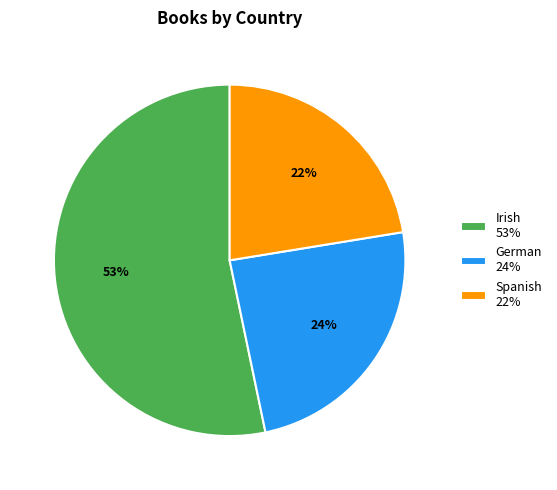

What is the largest slice in the pie chart?

Irish